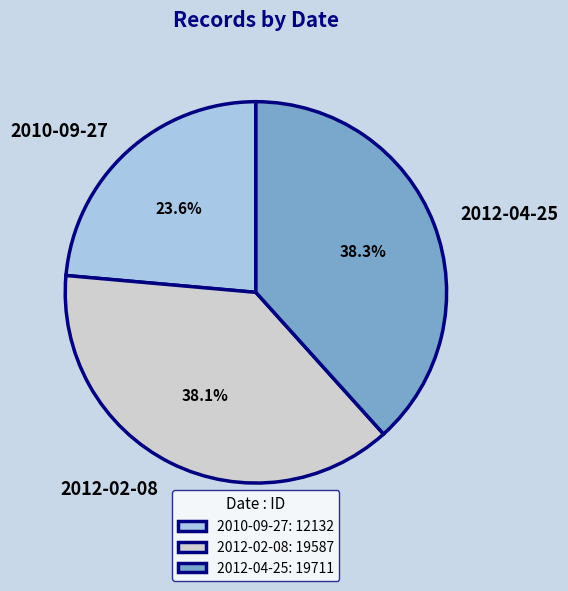

What percentage is the 2012-04-25 slice, to the nearest percent?

38%